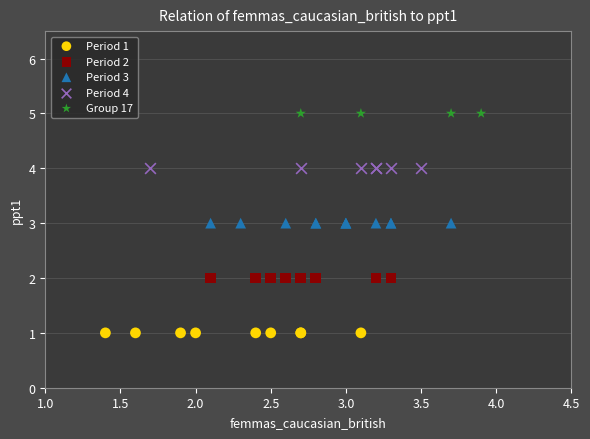

Which series contains the lowest Y value?

Period 1